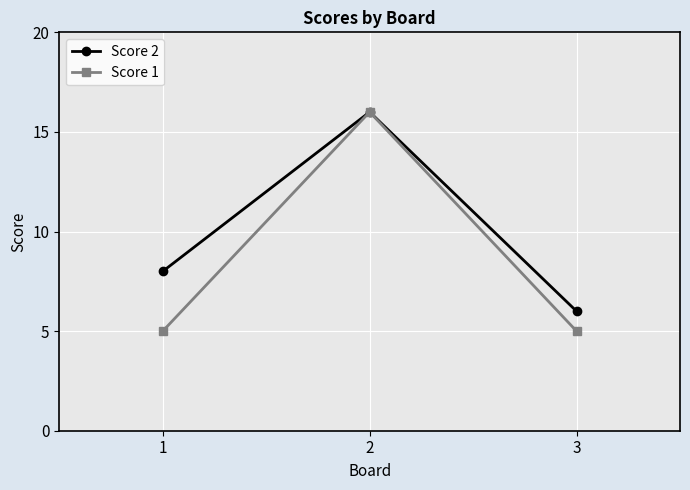

Reading left to right, extract all data points from this chart.

Score 2: 1=8	2=16	3=6
Score 1: 1=5	2=16	3=5